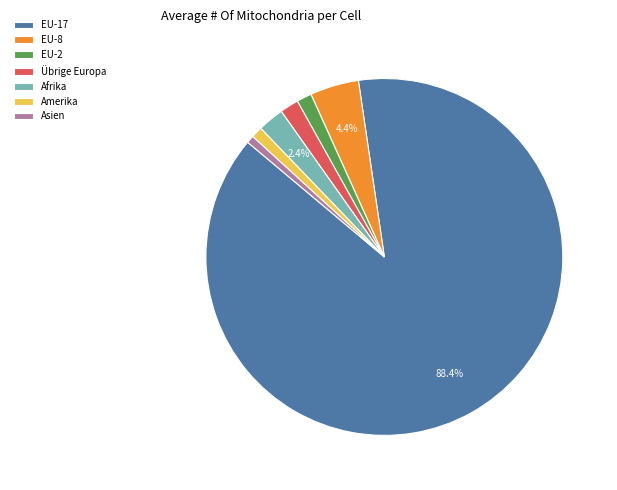

Does Asien account for over 50% of the chart?

No